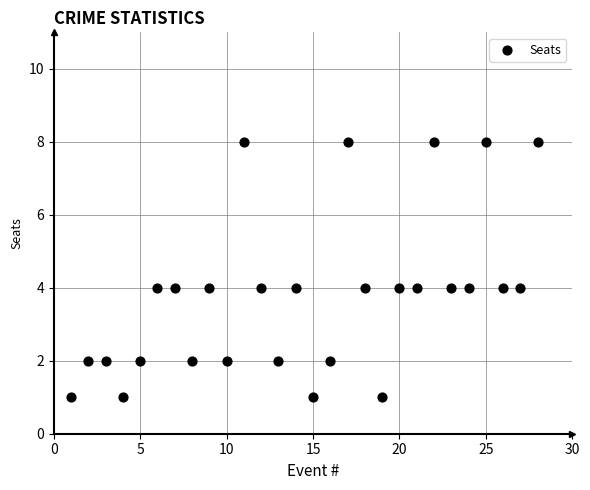

What is the range of X values (max minus min)?

27